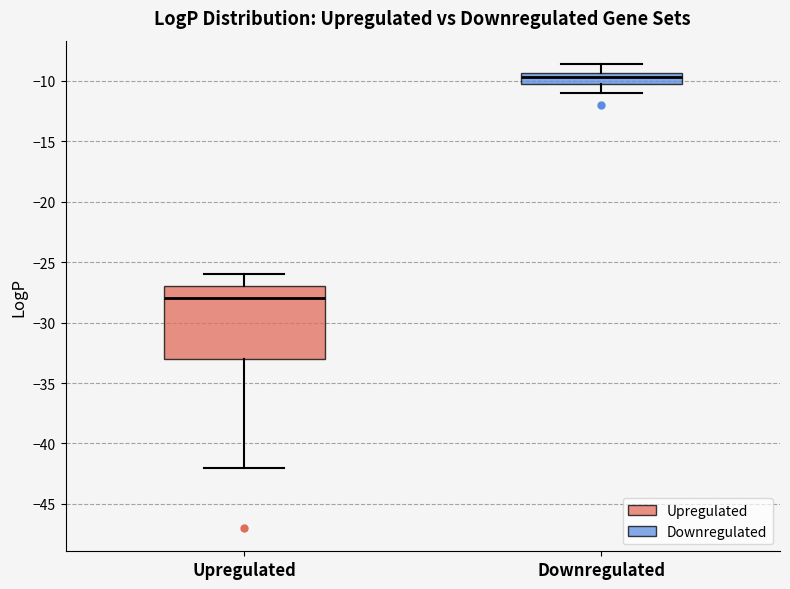

Where does the upper whisker of the box for Upregulated end on the y-axis? The values are not printed on the chart, so give them approximately, as read against the axis.

-26.0